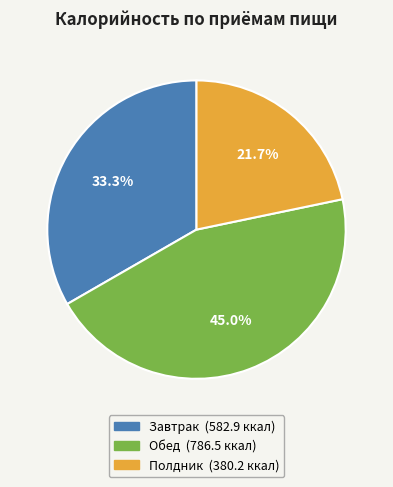

Does Завтрак account for over 50% of the chart?

No